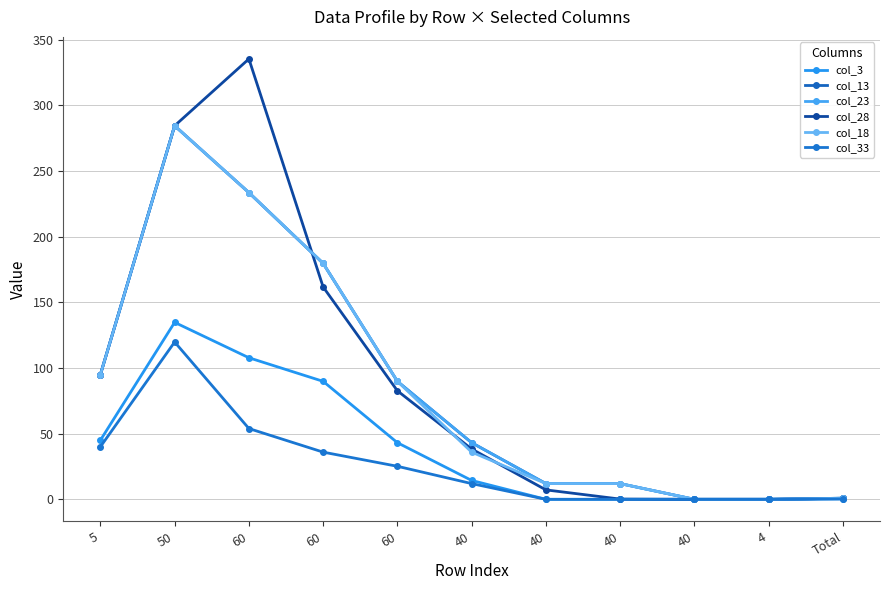

The value of col_18 at 40 is 35.9. True or false?

True